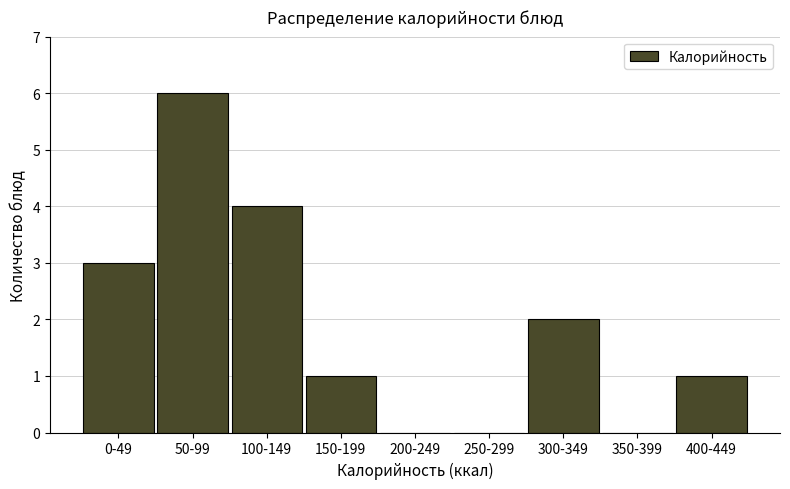

Reading left to right, extract all data points from this chart.

0-49=3	50-99=6	100-149=4	150-199=1	200-249=0	250-299=0	300-349=2	350-399=0	400-449=1